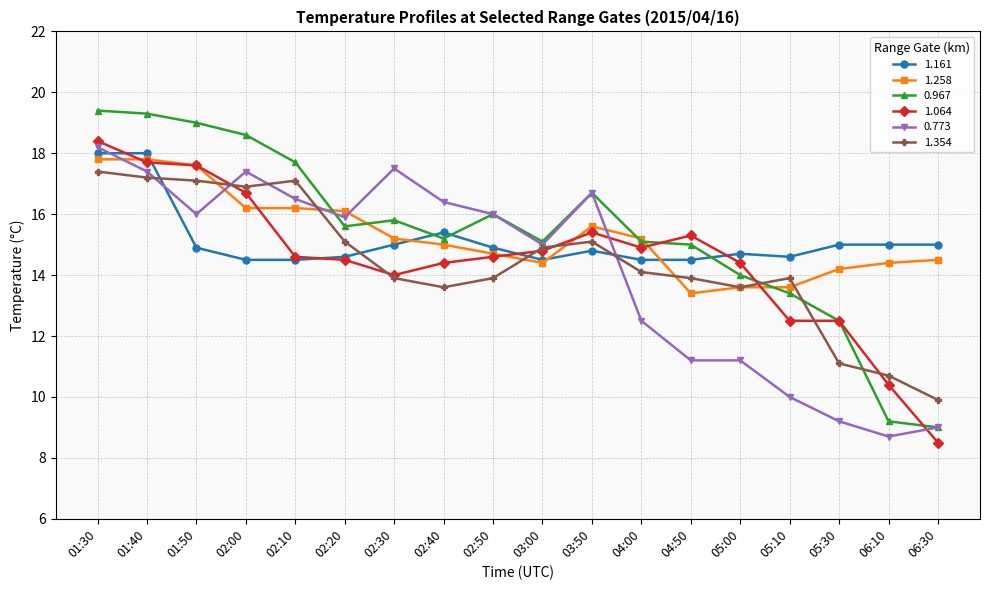

Does the chart have visible grid lines?

Yes